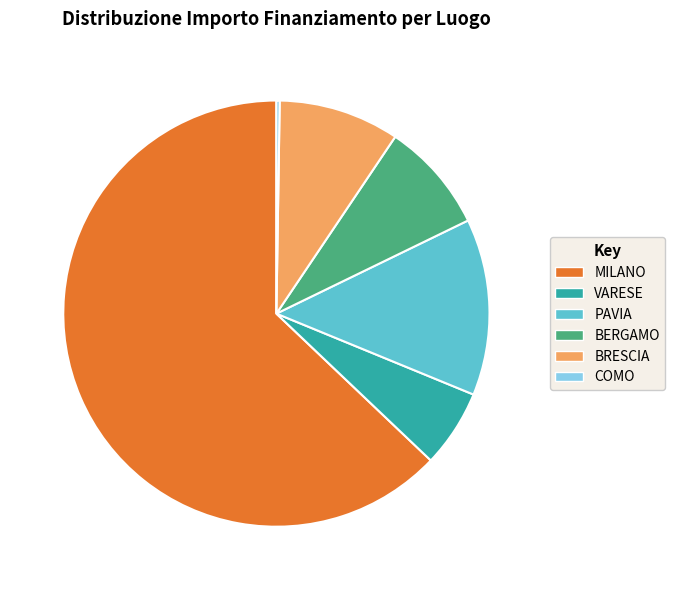

True or false: VARESE accounts for 20% of the total.

False